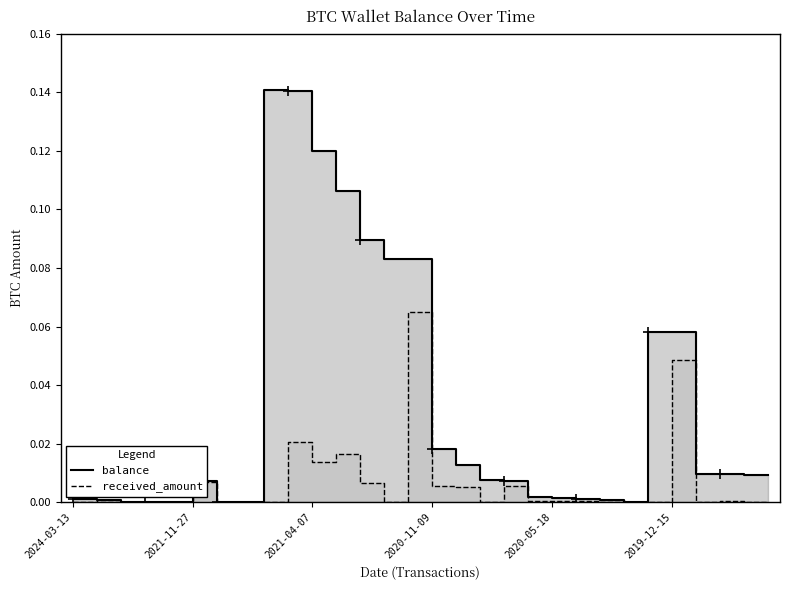

Which series has the widest spread of values?

balance